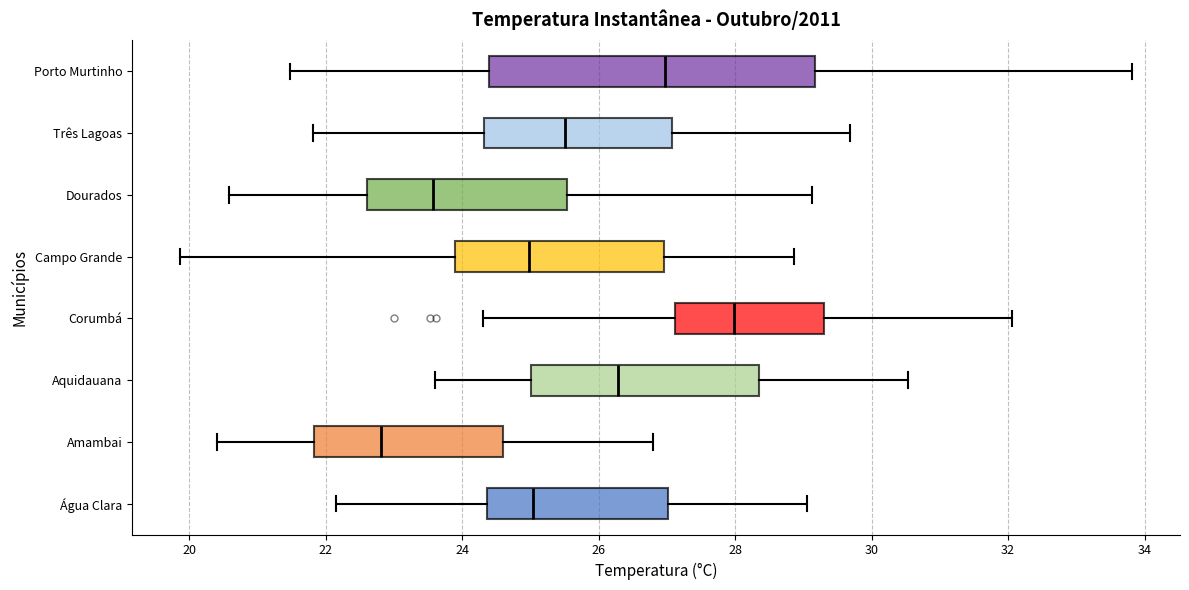

Reading bottom to top, transcribe this box plot: for each box, give where its median line is, the range the box spans, and where its two whiskers end, as read against the x-axis. The values are not printed on the chart, so give them approximately, as read against the axis.

Água Clara: median 25.0, box 24.4 to 27.0, whiskers 22.2 to 29.0
Amambai: median 22.8, box 21.8 to 24.6, whiskers 20.4 to 26.8
Aquidauana: median 26.2, box 25.0 to 28.4, whiskers 23.6 to 30.6
Corumbá: median 28.0, box 27.2 to 29.2, whiskers 24.4 to 32.0
Campo Grande: median 25.0, box 23.8 to 27.0, whiskers 19.8 to 28.8
Dourados: median 23.6, box 22.6 to 25.6, whiskers 20.6 to 29.2
Três Lagoas: median 25.6, box 24.4 to 27.0, whiskers 21.8 to 29.6
Porto Murtinho: median 27.0, box 24.4 to 29.2, whiskers 21.4 to 33.8